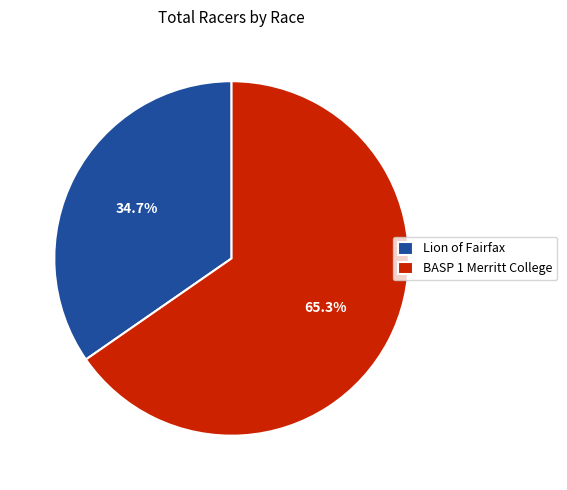

How many segments does this pie chart have?

2